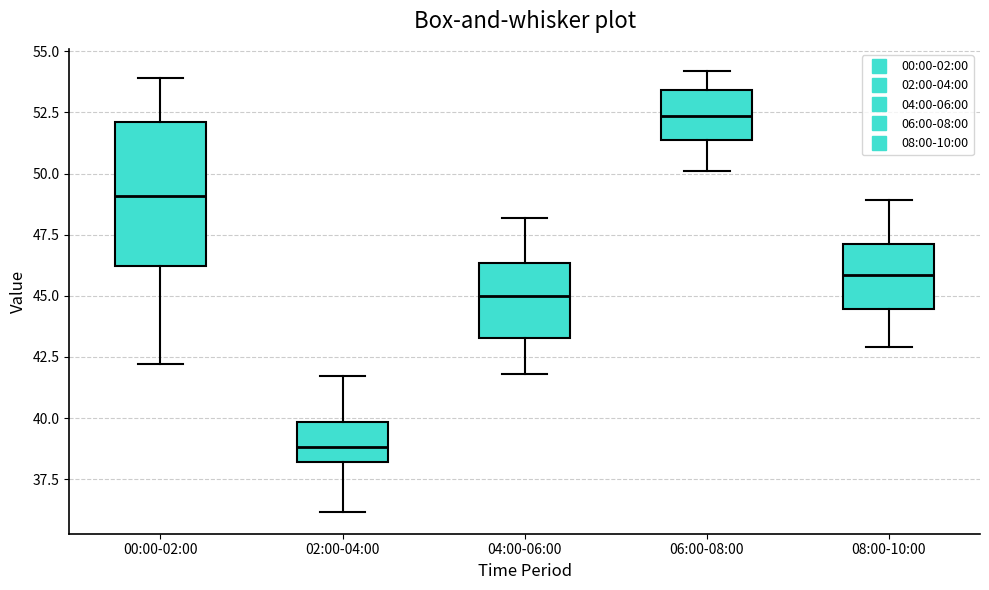

Which box has the lowest median line?

02:00-04:00